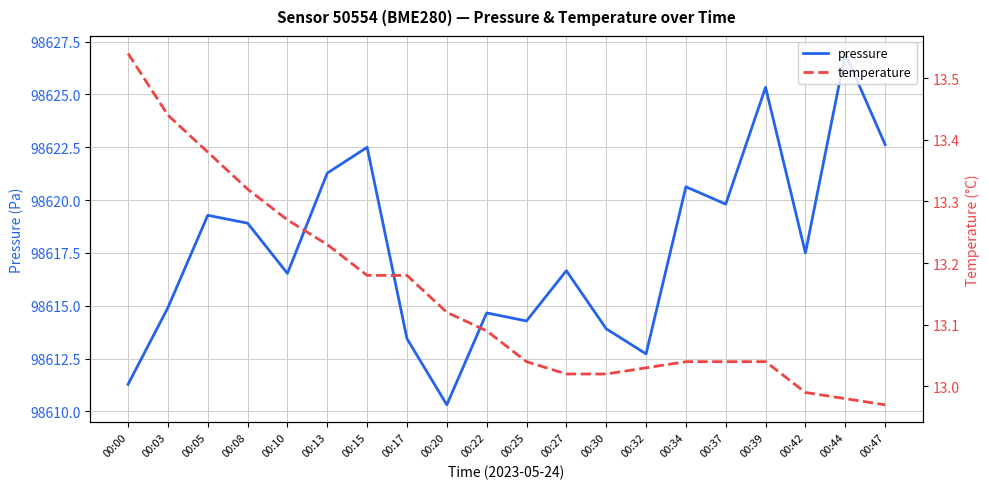

True or false: pressure and temperature cross at least once.

False